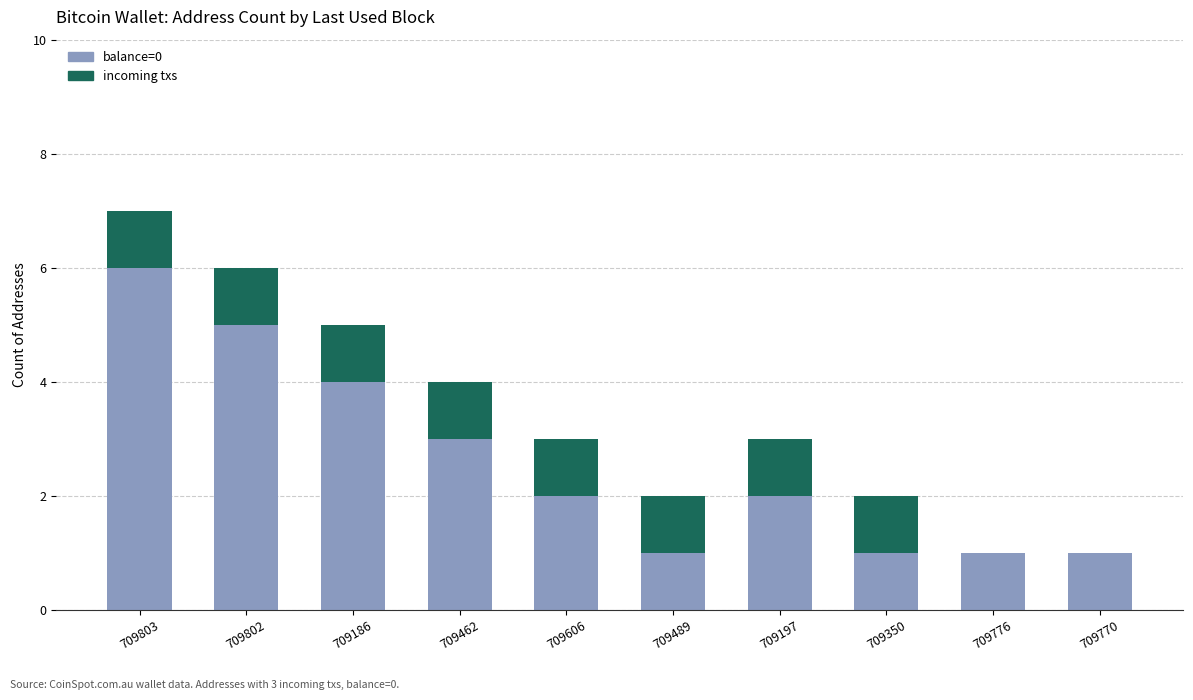

The balance=0 series shows 6 at 709803. True or false?

True